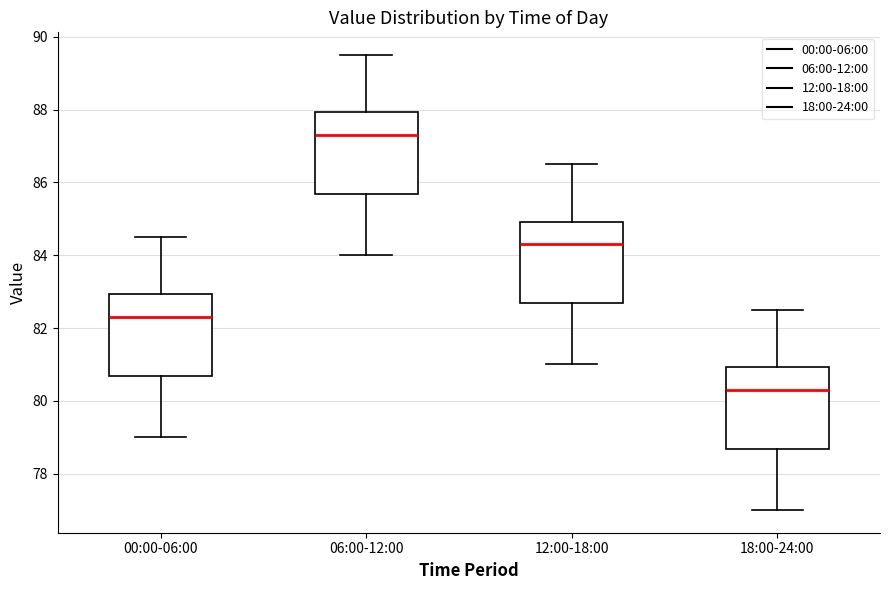

Reading left to right, transcribe this box plot: for each box, give where its median line is, the range the box spans, and where its two whiskers end, as read against the y-axis. The values are not printed on the chart, so give them approximately, as read against the axis.

00:00-06:00: median 82.4, box 80.6 to 83.0, whiskers 79.0 to 84.6
06:00-12:00: median 87.4, box 85.6 to 88.0, whiskers 84.0 to 89.6
12:00-18:00: median 84.4, box 82.6 to 85.0, whiskers 81.0 to 86.6
18:00-24:00: median 80.4, box 78.6 to 81.0, whiskers 77.0 to 82.6